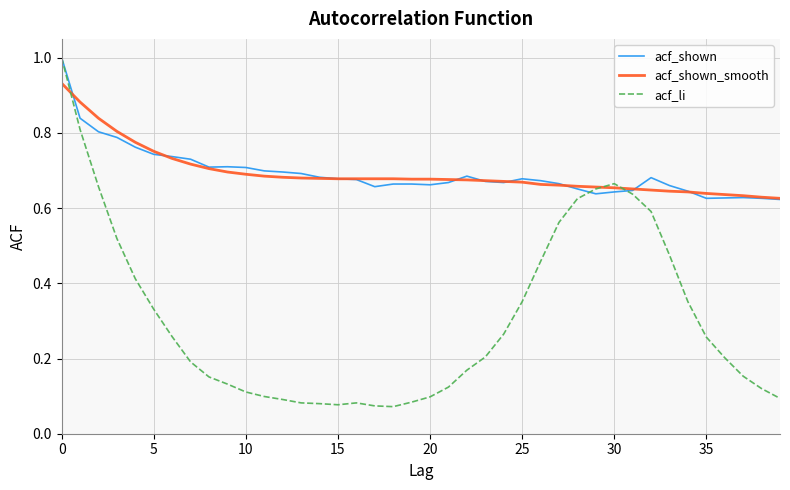

How many distinct data groups are displayed?

3